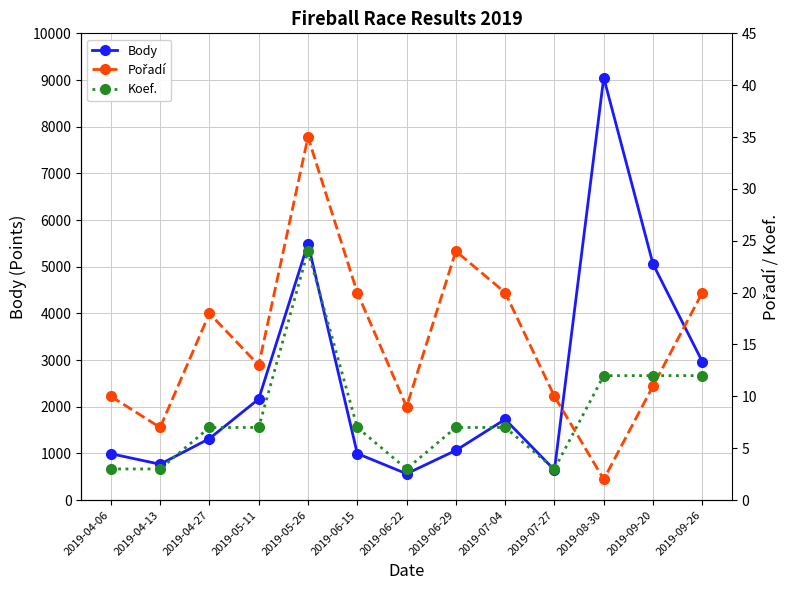

At which label does Body first exceed 1317?

2019-05-11